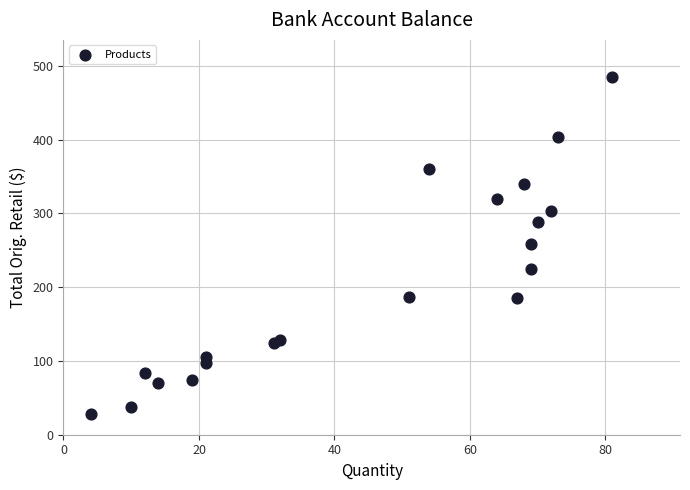

What is the range of Y values (max minus min)?

456.6